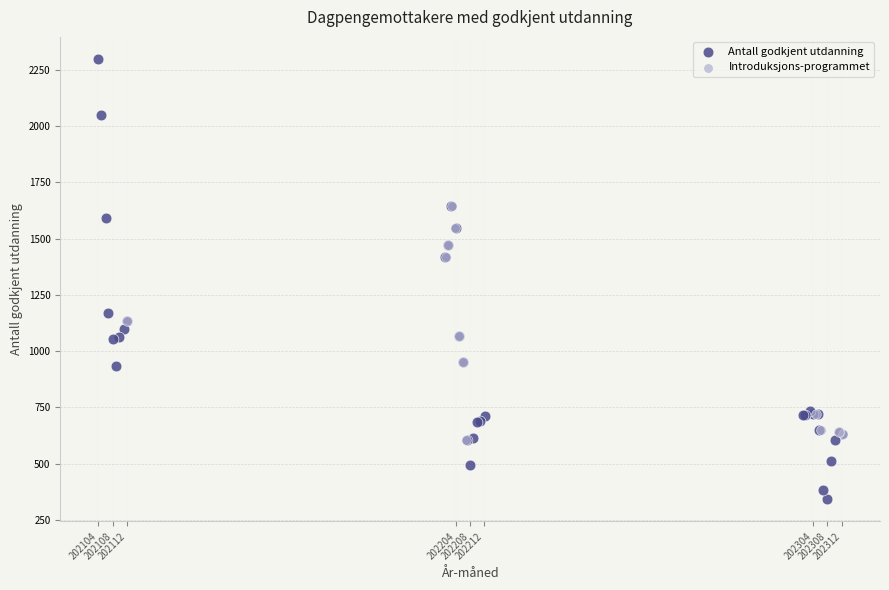

Which series has the largest Y range (max minus min)?

Antall godkjent utdanning